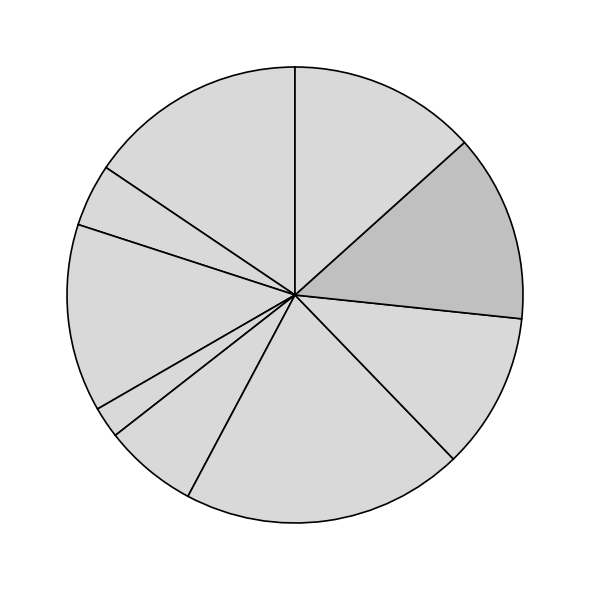

How many slices are in this pie chart?

9